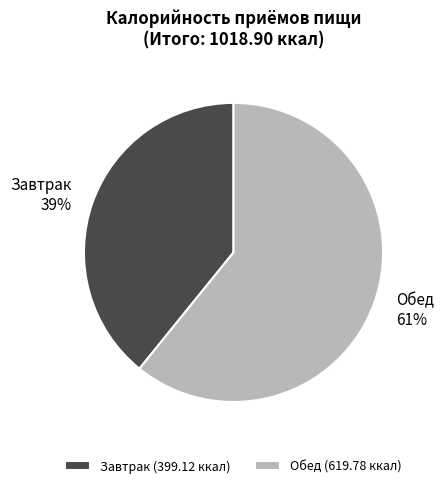

Rank the categories by value from highest to lowest.

Обед, Завтрак